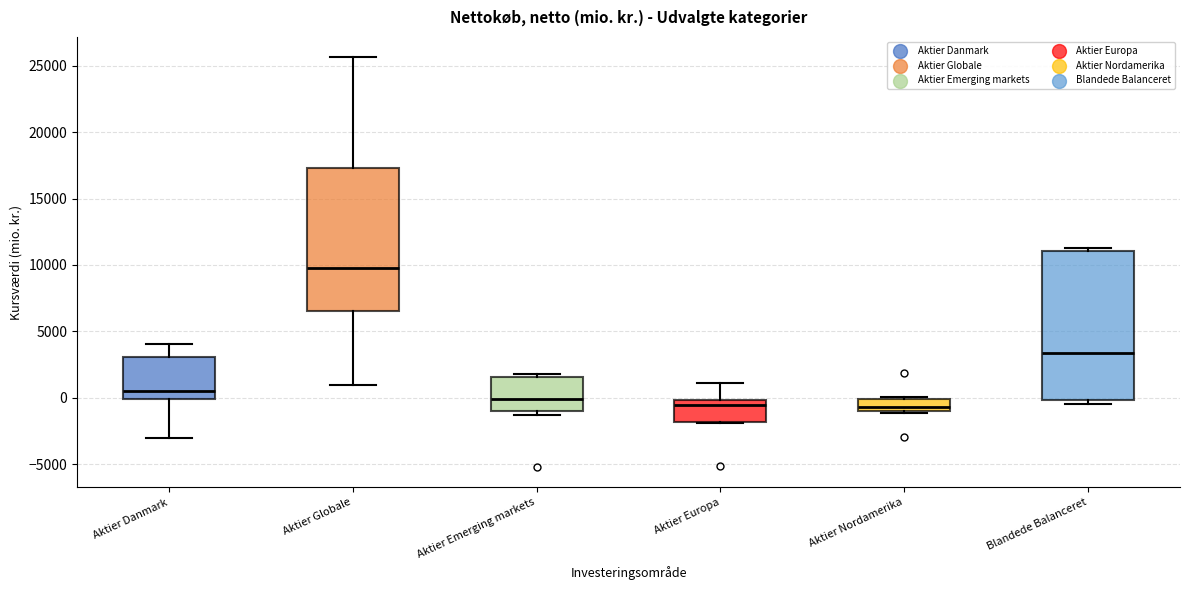

Reading left to right, transcribe this box plot: for each box, give where its median line is, the range the box spans, and where its two whiskers end, as read against the y-axis. The values are not printed on the chart, so give them approximately, as read against the axis.

Aktier Danmark: median 500, box 0 to 3000, whiskers -3000 to 4000
Aktier Globale: median 10000, box 6500 to 17500, whiskers 1000 to 25500
Aktier Emerging markets: median 0, box -1000 to 1500, whiskers -1500 to 2000
Aktier Europa: median -500, box -2000 to 0, whiskers -2000 to 1000
Aktier Nordamerika: median -500, box -1000 to 0, whiskers -1000 (just below the box's lower edge) to 0 (just above the box's upper edge)
Blandede Balanceret: median 3500, box 0 to 11000, whiskers -500 to 11500